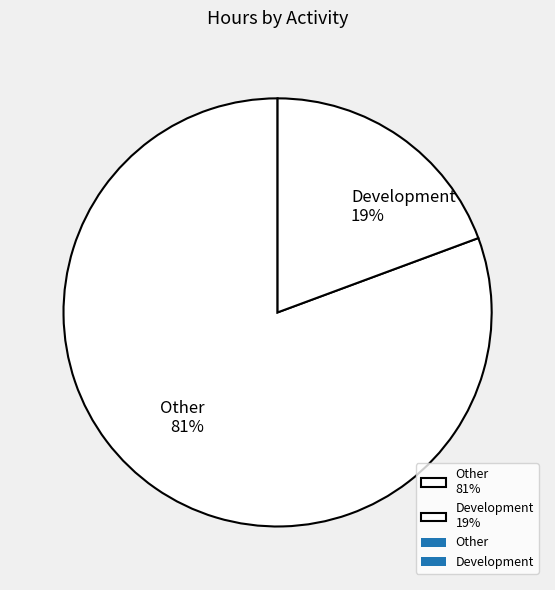

Between Other 81% and Development 19%, which is larger?

Other 81%